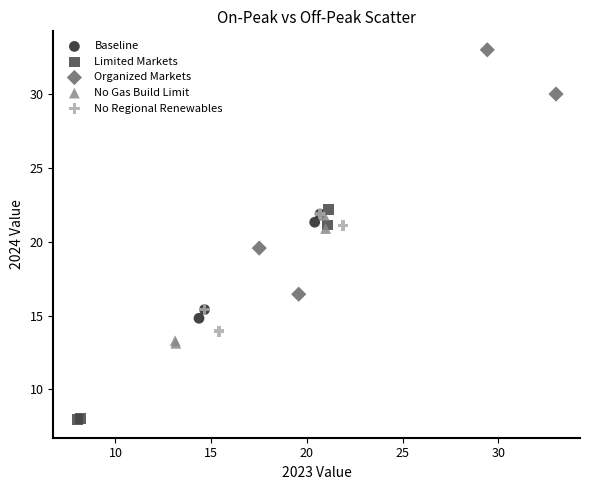

Which series contains the lowest Y value?

Limited Markets